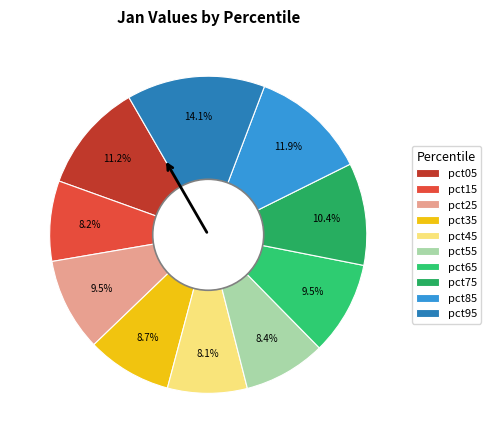

To the nearest percent, what is the combined percentage of pct85 and pct95?

26%